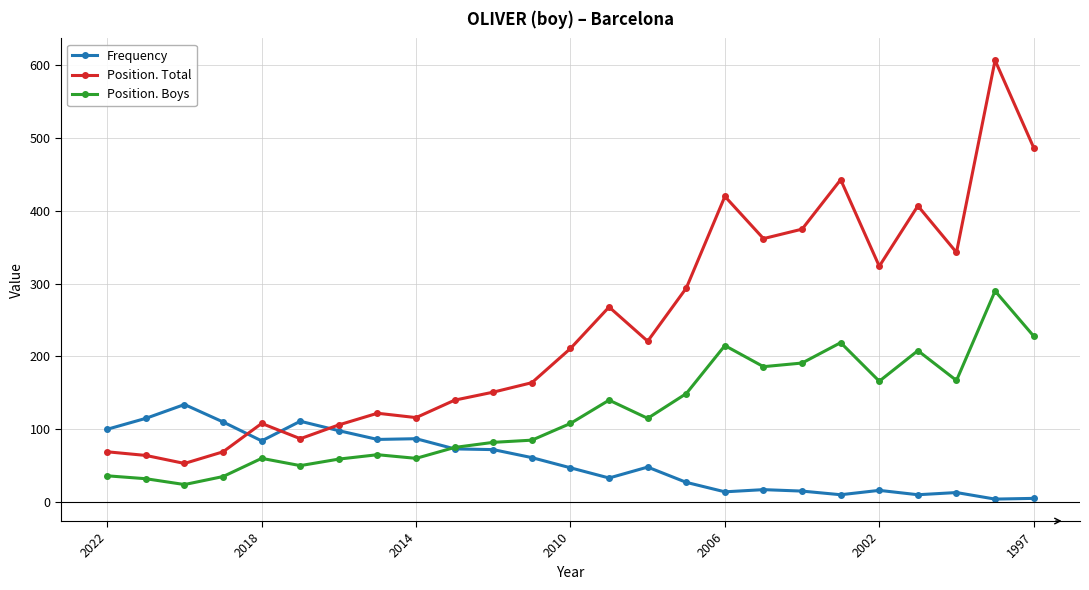

Which series has the widest spread of values?

Position. Total